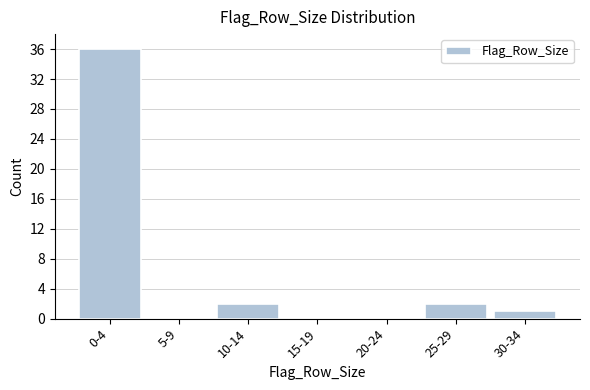

Reading right to left, list all the values displayed in this chart.

30-34=1	25-29=2	20-24=0	15-19=0	10-14=2	5-9=0	0-4=36